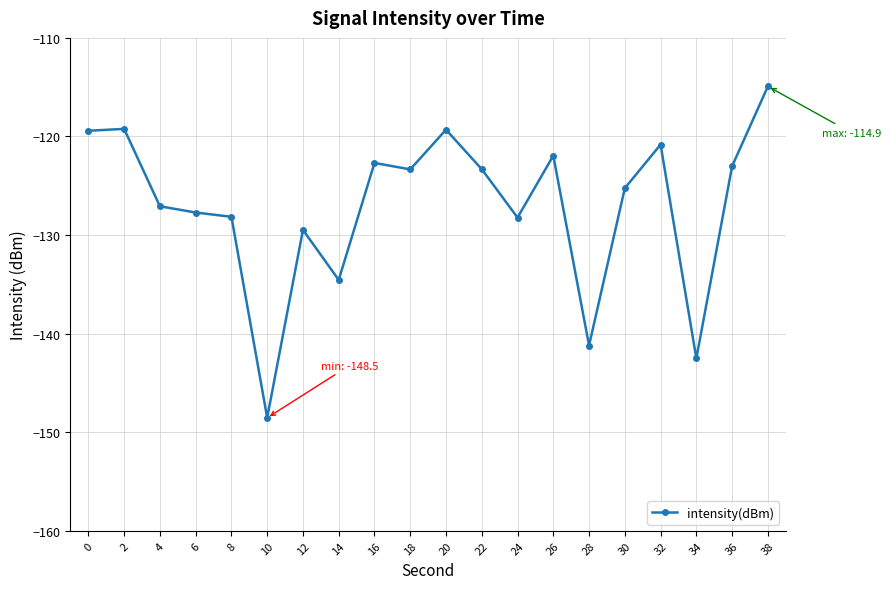

Is this an area chart (filled region under the line)?

No